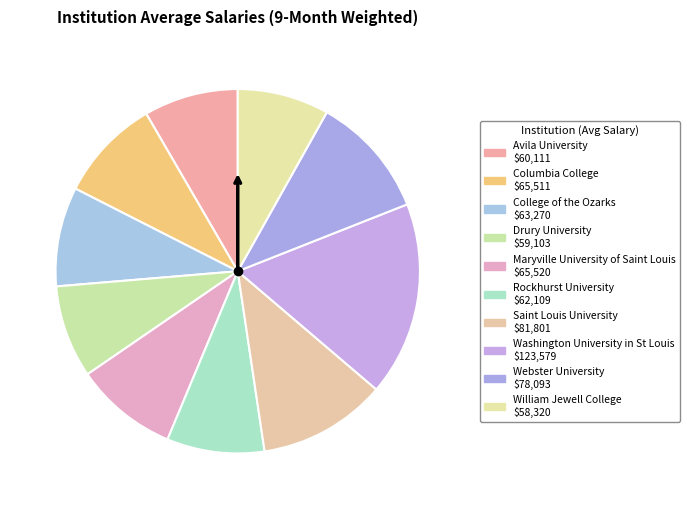

Does College of the Ozarks represent more than half of the total?

No